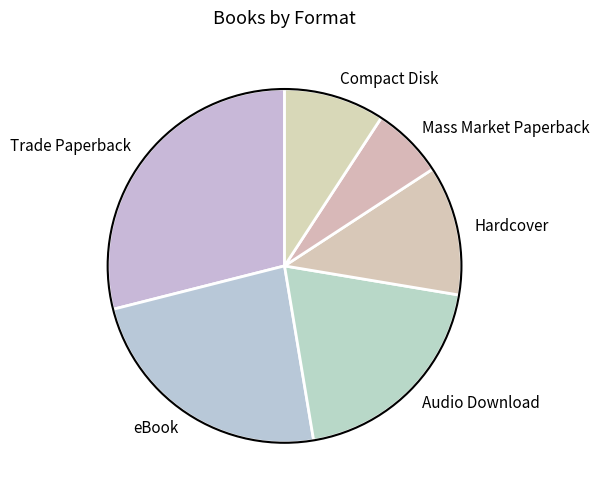

Is the sum of Compact Disk and Hardcover greater than half?

No